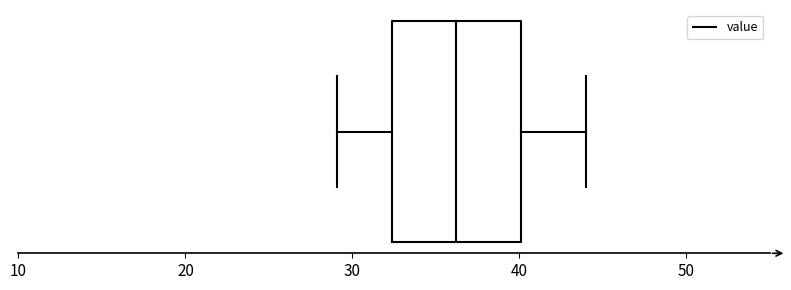

Transcribe this box plot: give where the median line is, the range the box spans, and where the two whiskers end, as read against the x-axis. The values are not printed on the chart, so give them approximately, as read against the axis.

median 36, box 32 to 40, whiskers 29 to 44